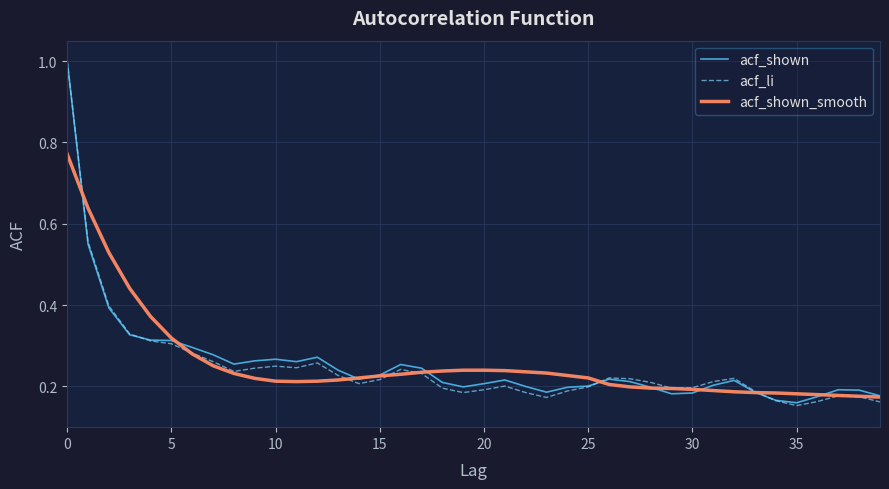

What are all the series names shown in the legend?

acf_shown, acf_li, acf_shown_smooth